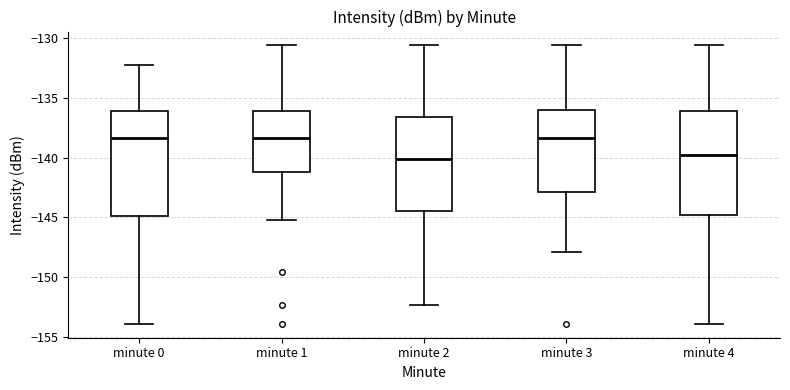

Where does the upper whisker of the box for minute 2 end on the y-axis? The values are not printed on the chart, so give them approximately, as read against the axis.

-130.5